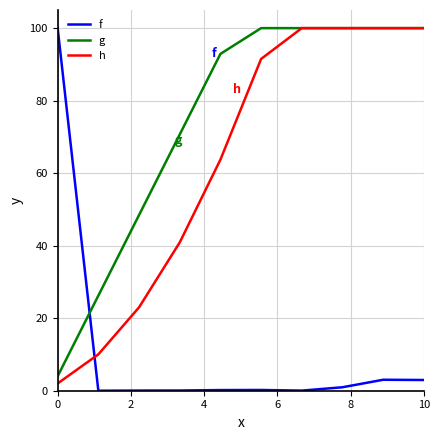

What is the highest value of the g series?

100.0